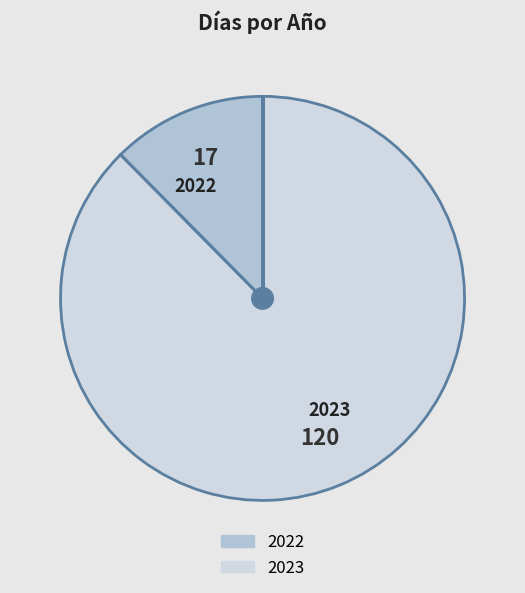

Which category has the biggest portion of the pie?

2023